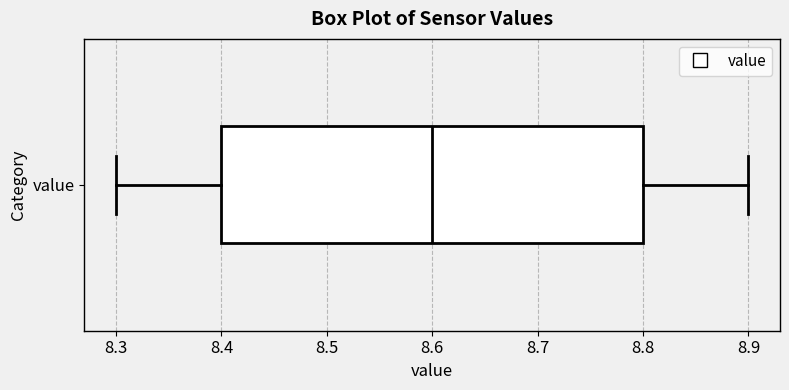

Read this box plot against the x-axis: the position of the median line, the range covered by the box, and the ends of both whiskers. The values are not printed on the chart, so give them approximately, as read against the axis.

median 8.6, box 8.4 to 8.8, whiskers 8.3 to 8.9